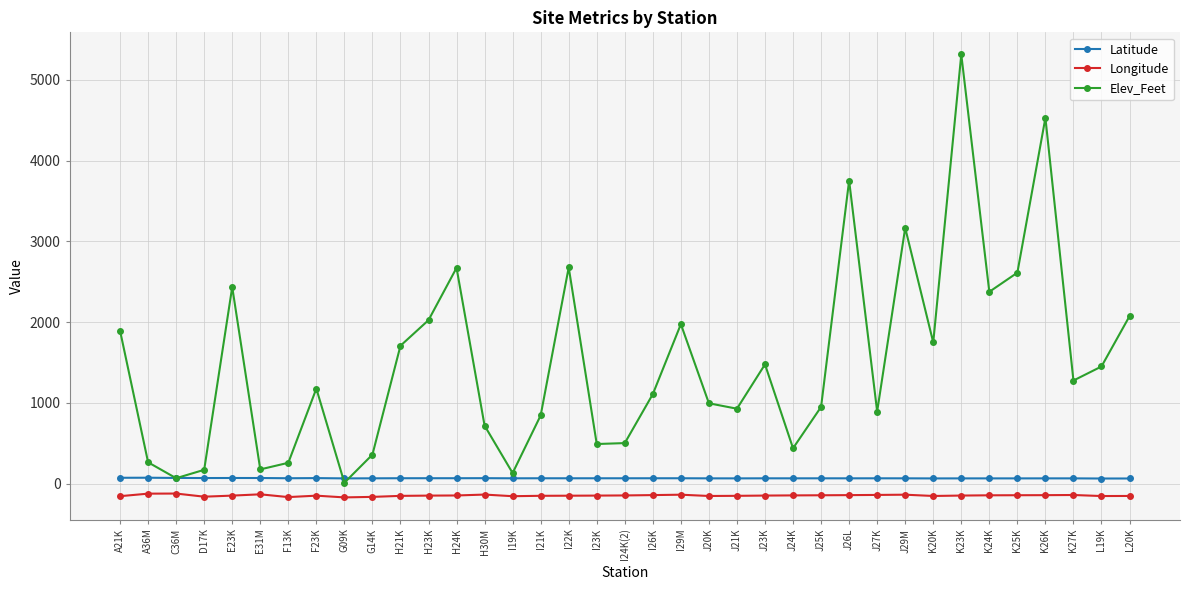

True or false: Elev_Feet has more than 2 interior local peaks.

True